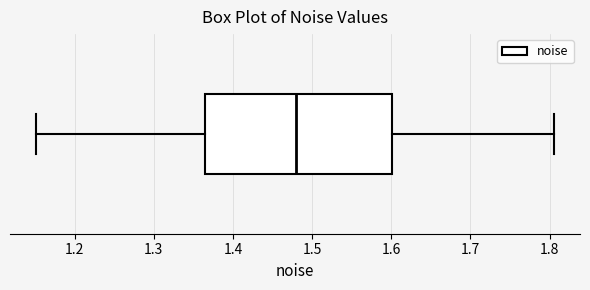

Transcribe this box plot: give where the median line is, the range the box spans, and where the two whiskers end, as read against the x-axis. The values are not printed on the chart, so give them approximately, as read against the axis.

median 1.48, box 1.36 to 1.60, whiskers 1.15 to 1.81